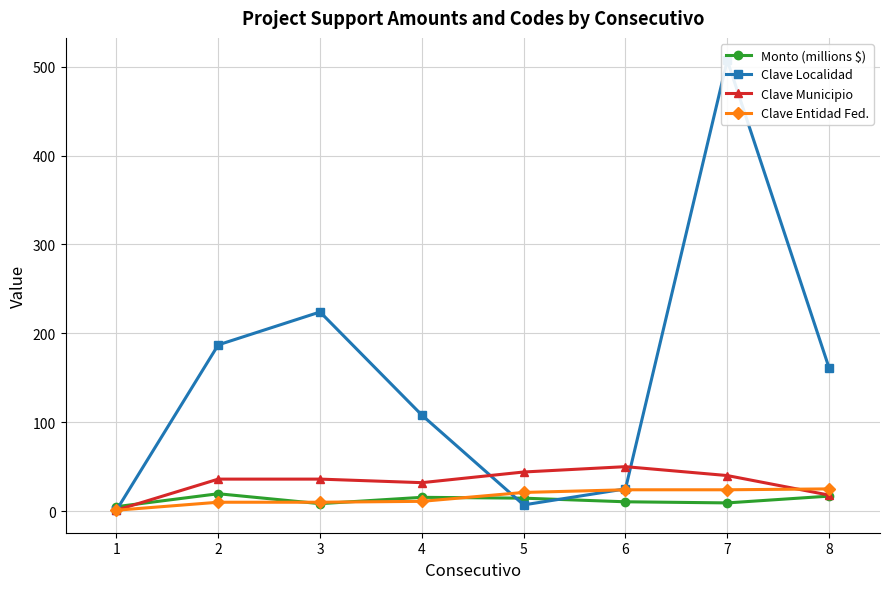

Rank the categories by Clave Localidad value from lowest to highest.

1, 5, 6, 4, 8, 2, 3, 7